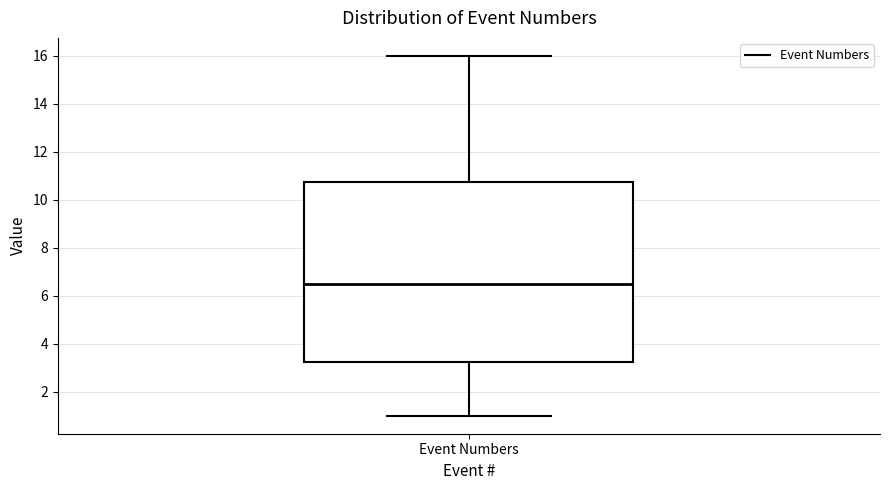

Transcribe this box plot: give where the median line is, the range the box spans, and where the two whiskers end, as read against the y-axis. The values are not printed on the chart, so give them approximately, as read against the axis.

median 6.6, box 3.2 to 10.8, whiskers 1.0 to 16.0